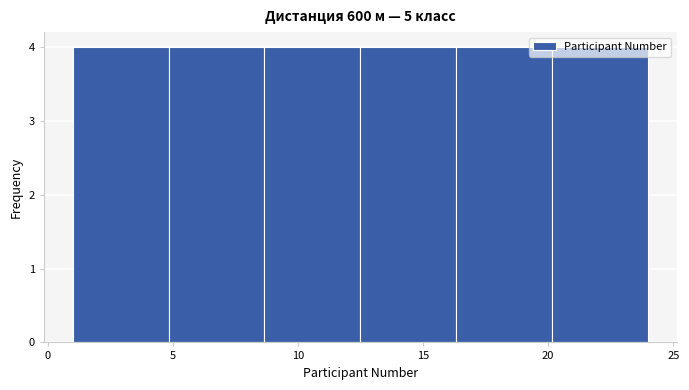

Reading left to right, transcribe this chart: for each bar, give the range it covers on the x-axis and its height. Neither the bar edges nor the heights are printed on the chart, so give them approximately, as read against the axes.

1.0 to 5.0: 4
5.0 to 8.5: 4
8.5 to 12.5: 4
12.5 to 16.5: 4
16.5 to 20.0: 4
20.0 to 24.0: 4